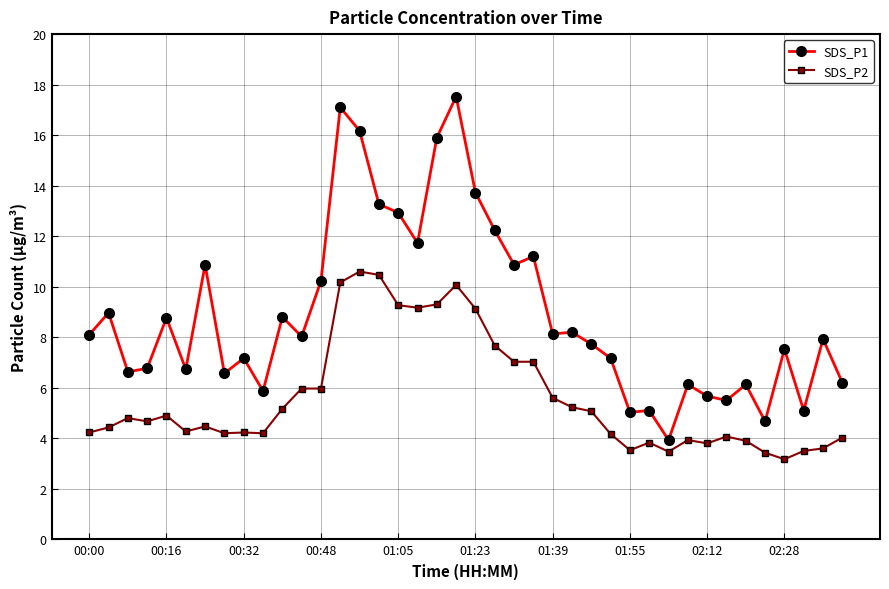

Which series has the widest spread of values?

SDS_P1